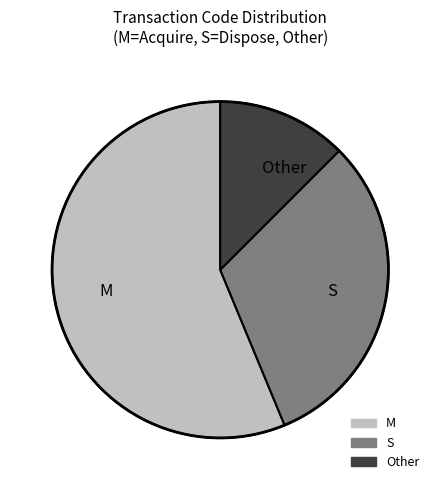

Is it true that Other is 12% of the pie?

True